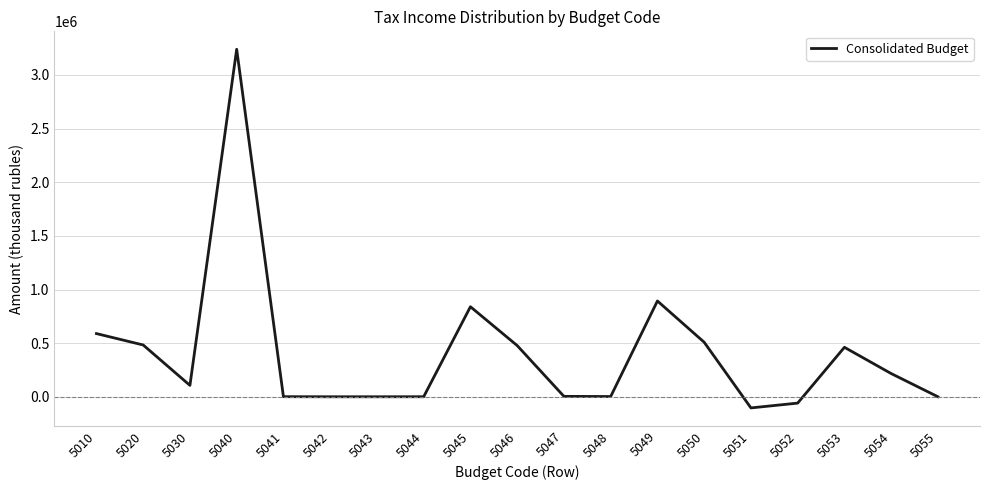

The value at 5050 is 829879. True or false?

False